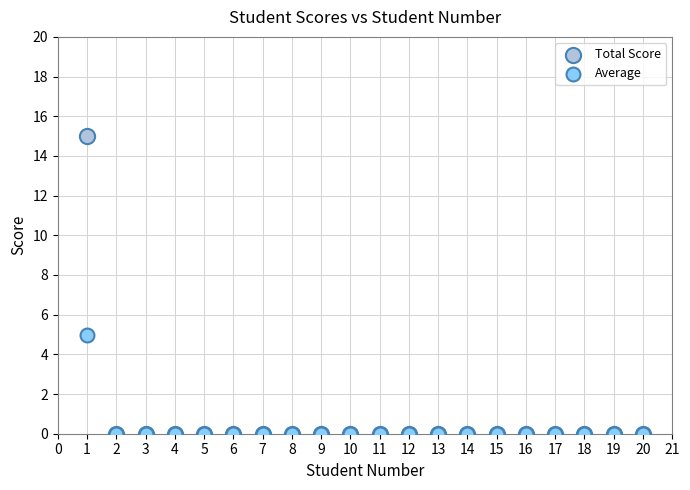

Across all series, what Y value is closest to 7?

5